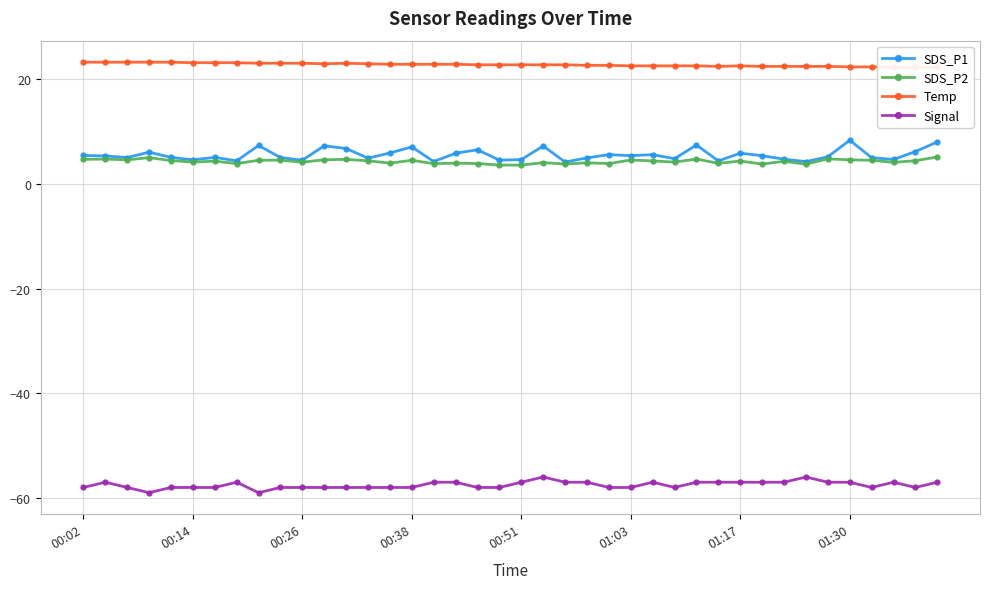

What is the total value across all series at 16?

-25.9